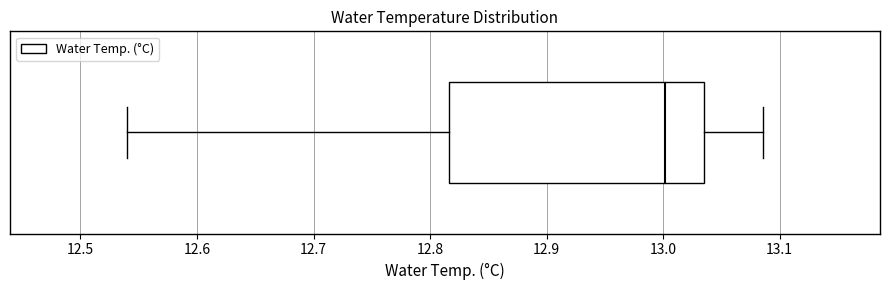

Transcribe this box plot: give where the median line is, the range the box spans, and where the two whiskers end, as read against the x-axis. The values are not printed on the chart, so give them approximately, as read against the axis.

median 13.00, box 12.82 to 13.03, whiskers 12.54 to 13.09